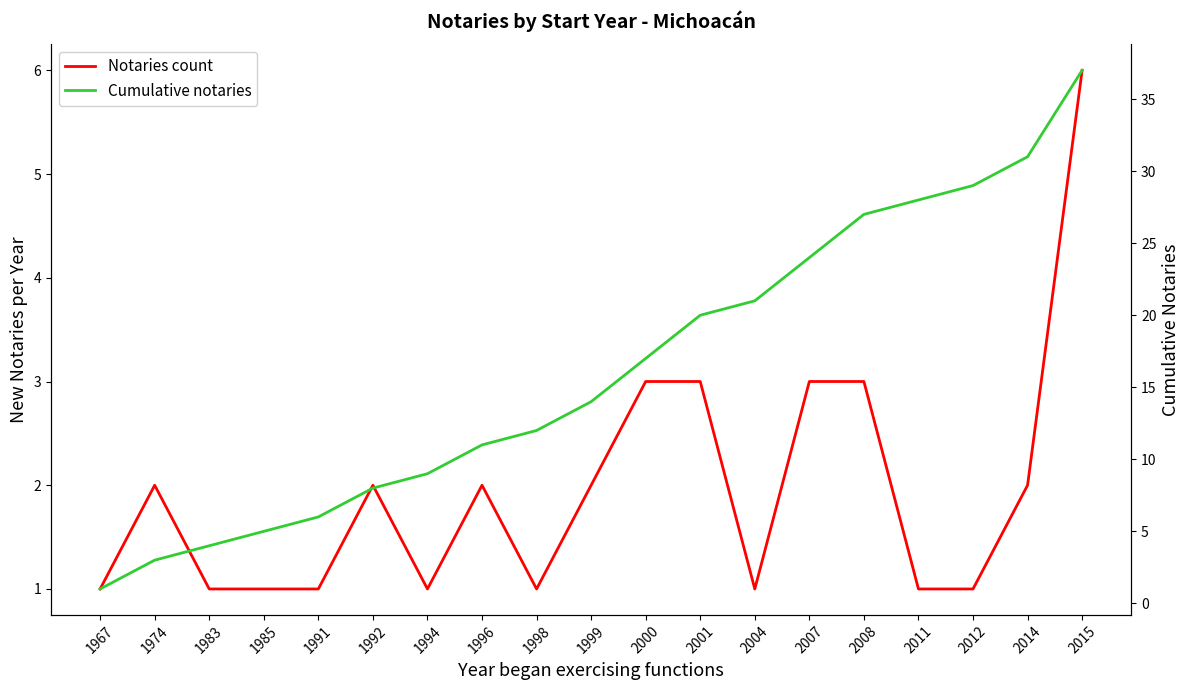

What is the difference between the second highest and second lowest values in the Cumulative notaries series?

28